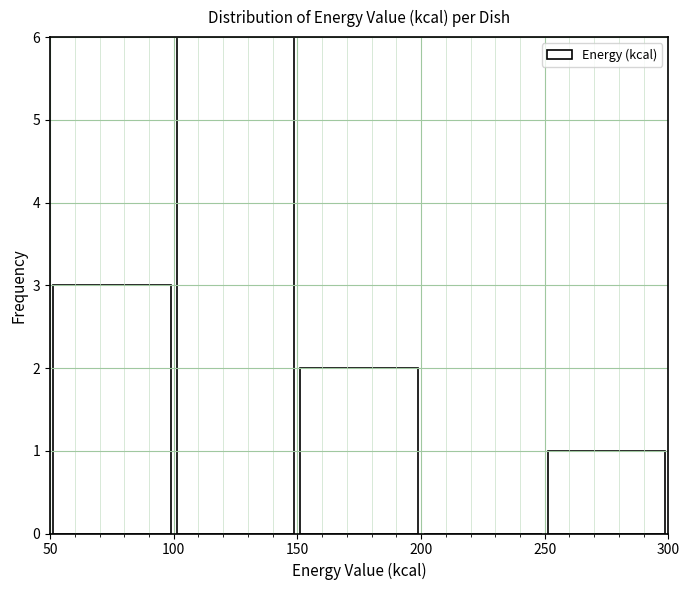

Reading left to right, transcribe this chart: for each bar, give the range it covers on the x-axis and its height. The values are not printed on the chart, so give them approximately, as read against the axis.

50 to 100: 3
100 to 150: 6
150 to 200: 2
200 to 250: 0
250 to 300: 1